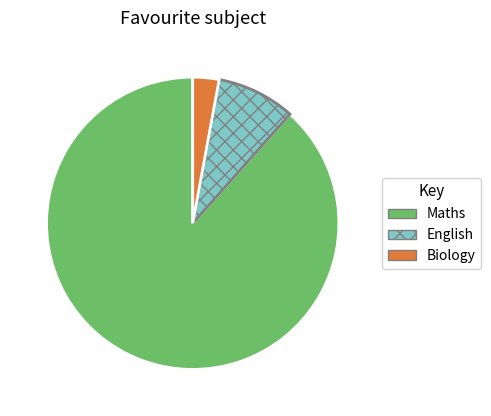

Which has a higher value, English or Maths?

Maths